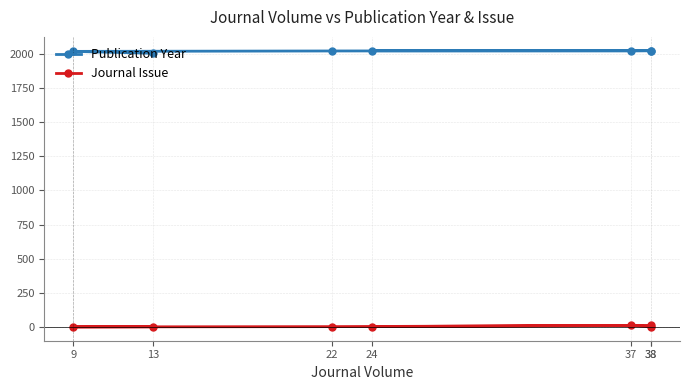

Is it true that Publication Year equals 2023 at 38?

True